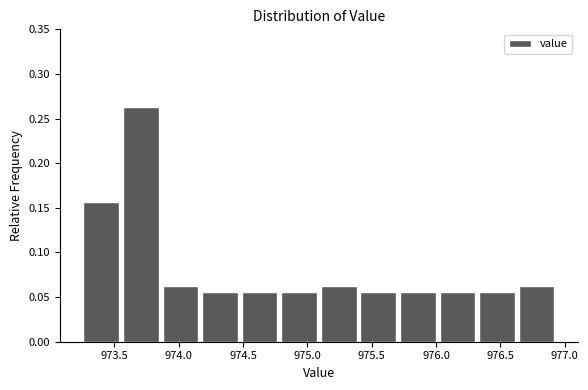

Which range on the x-axis has the tallest bar?

973.55 to 973.90